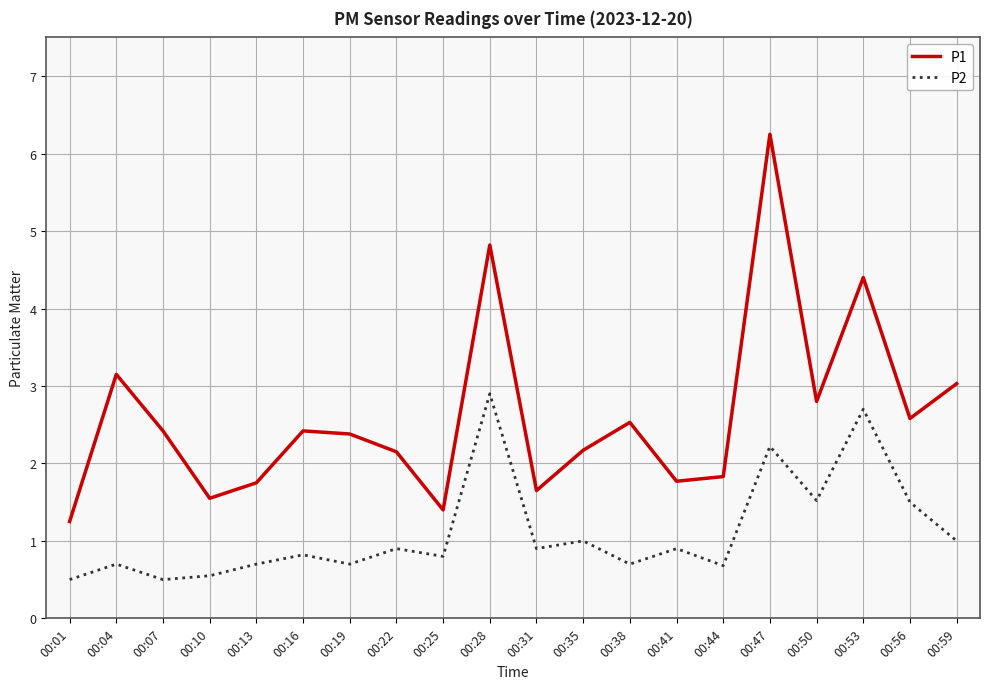

In P1, how many points are lower than both neighbors (excluding endpoints)?

6